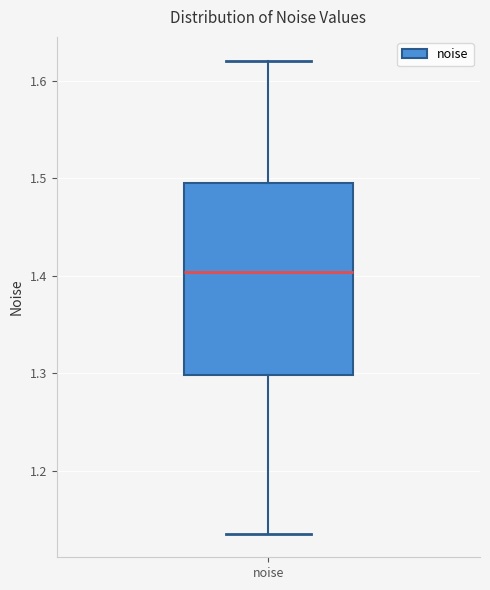

Read this box plot against the y-axis: the position of the median line, the range covered by the box, and the ends of both whiskers. The values are not printed on the chart, so give them approximately, as read against the axis.

median 1.40, box 1.30 to 1.50, whiskers 1.14 to 1.62